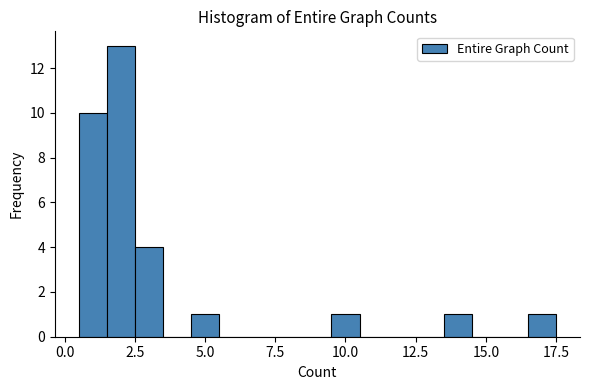

Around what value on the x-axis is the tallest bar? Give the approximate position of its centre, as read against the axis.

2.0